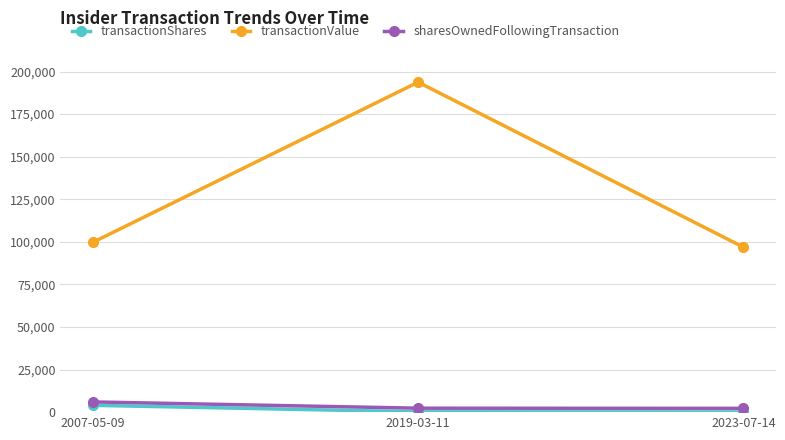

Is this an area chart (filled region under the line)?

No